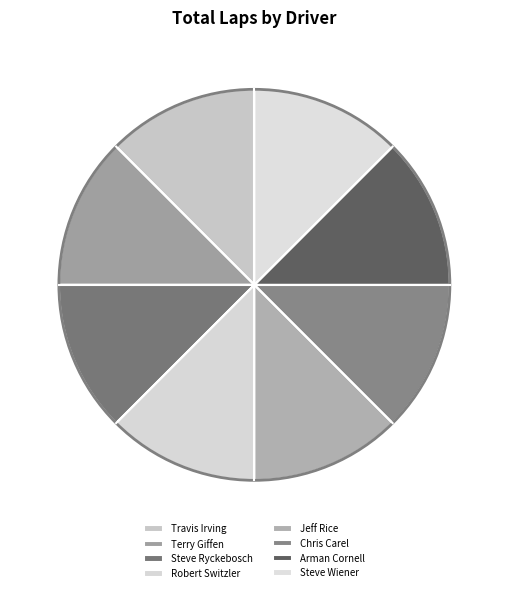

The Terry Giffen slice represents 1% of the pie. True or false?

False